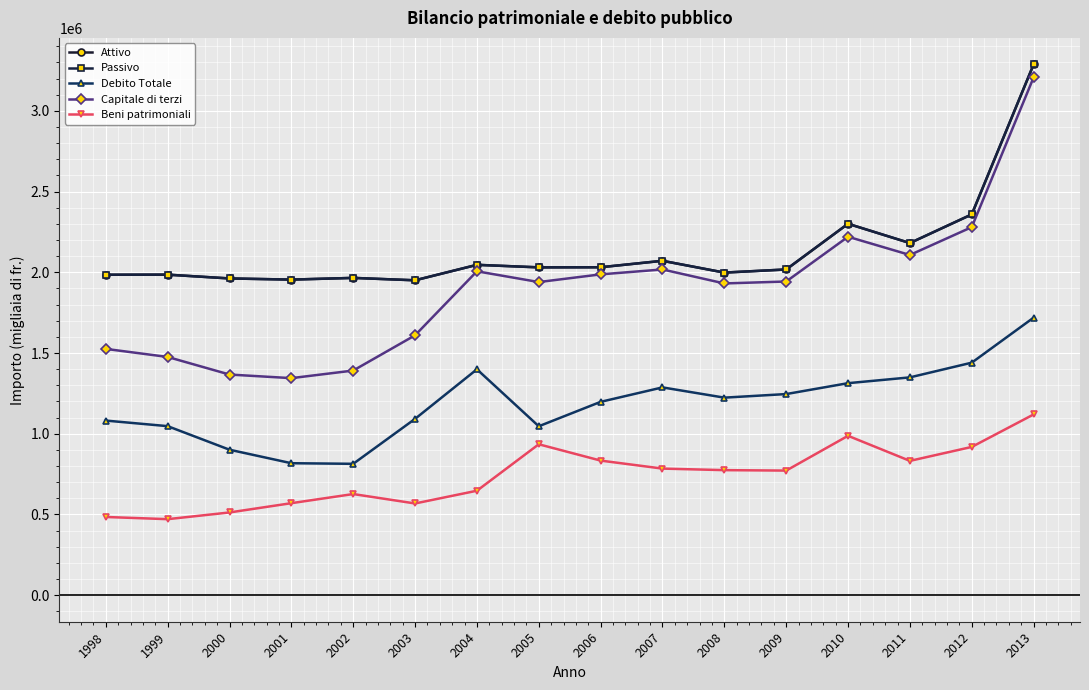

Is this an area chart (filled region under the line)?

No